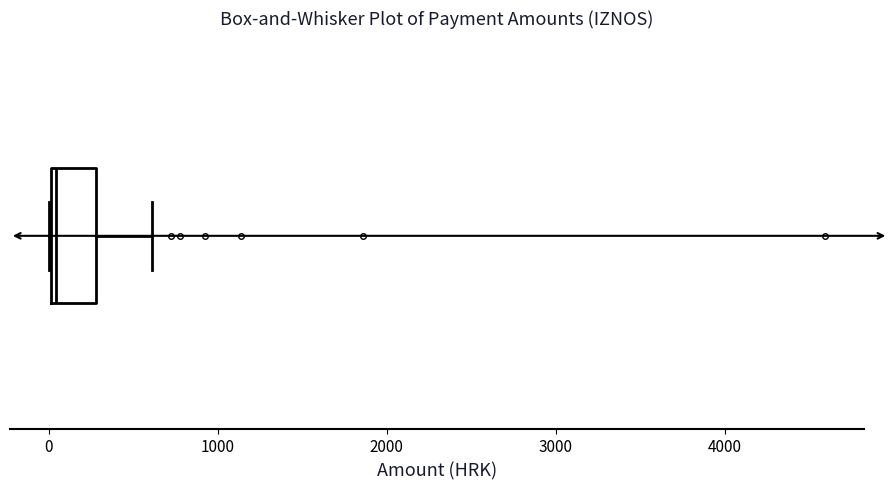

Where is the right edge of the box on the x-axis? The values are not printed on the chart, so give them approximately, as read against the axis.

300